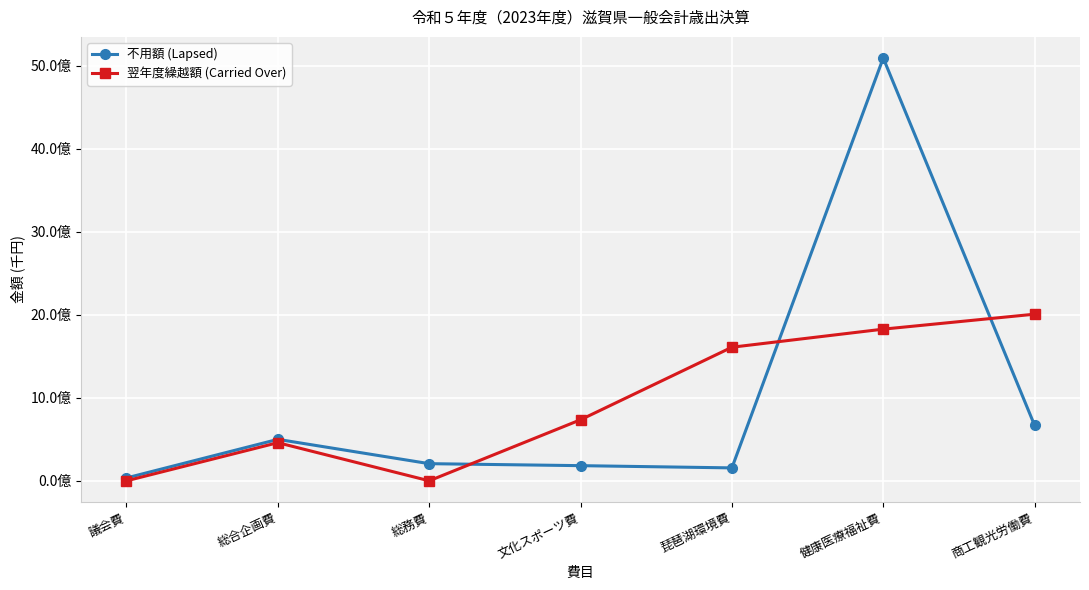

What are all the series names shown in the legend?

不用額 (Lapsed), 翌年度繰越額 (Carried Over)